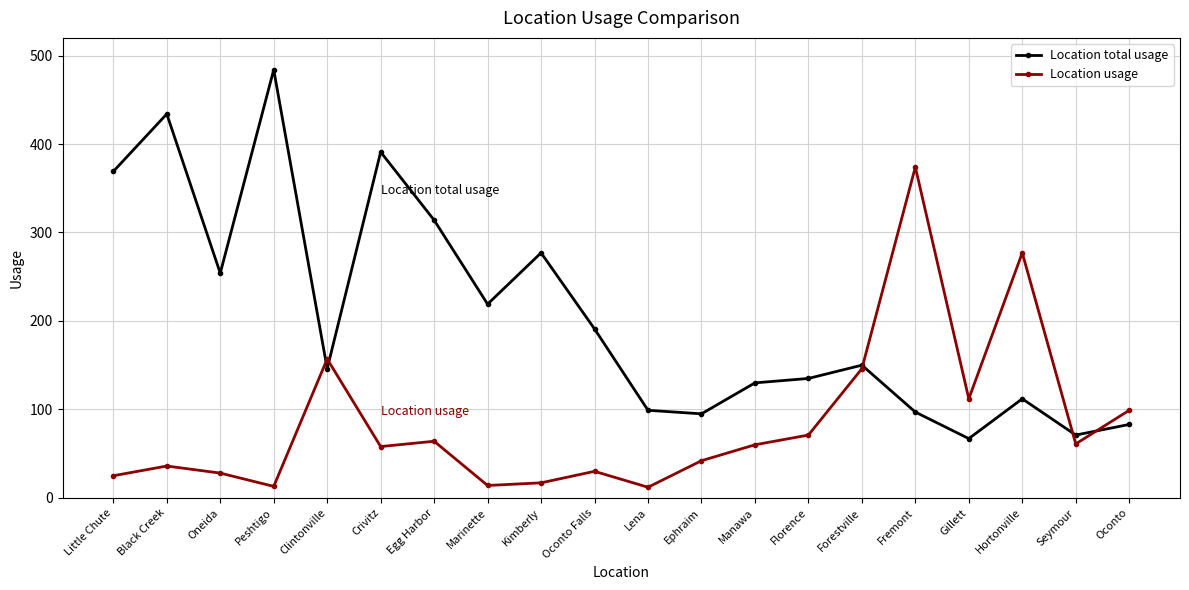

What is the spread (max minus min) of values at Florence?

64